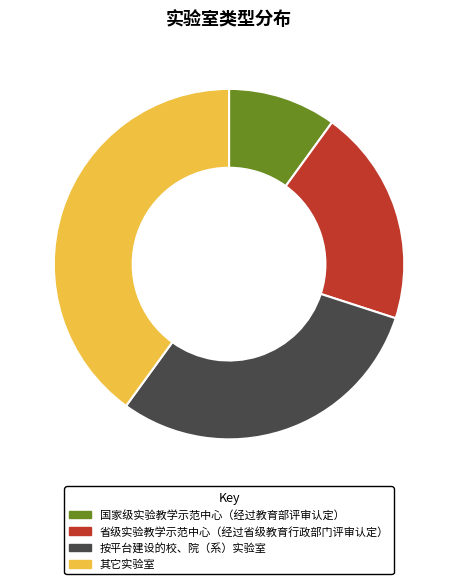

Which category has the biggest portion of the pie?

其它实验室